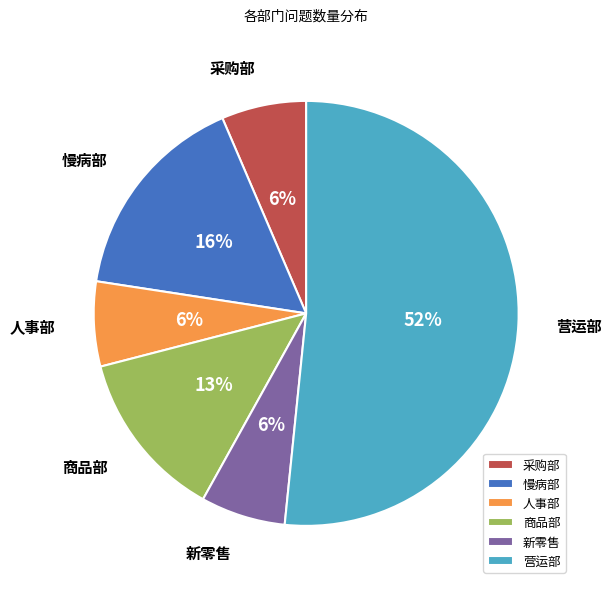

Do 营运部 and 新零售 together represent more than half of the pie?

Yes